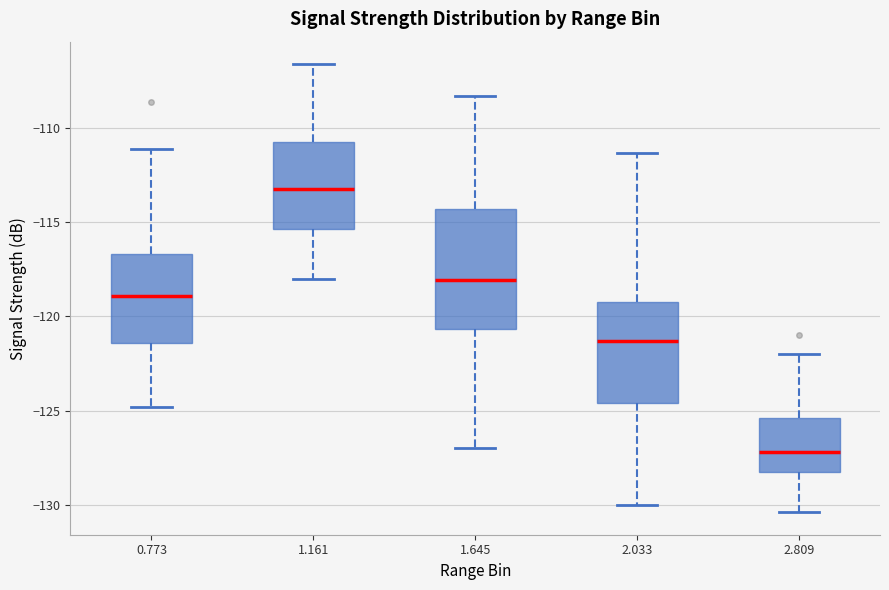

Comparing the boxes themselves (not the whiskers), which one is the tallest?

1.645